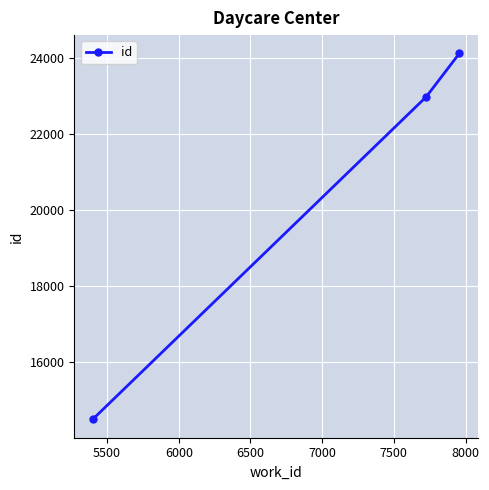

What is the minimum value shown in the chart?

14491